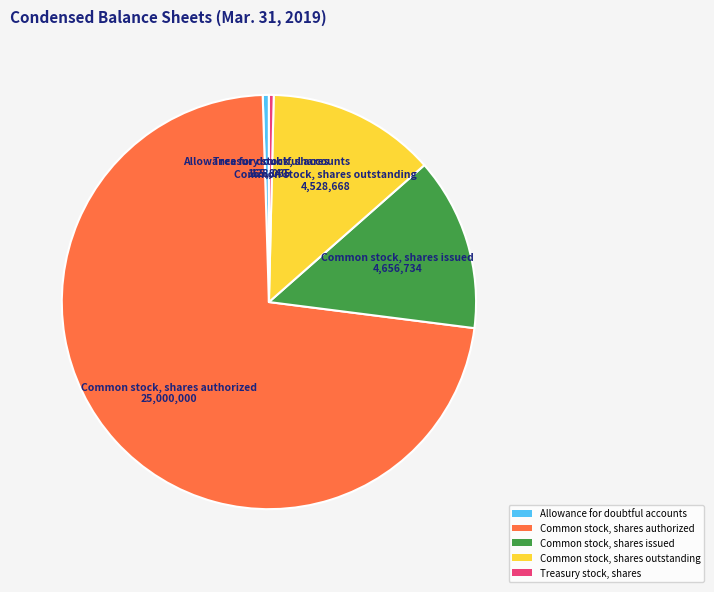

True or false: Common stock, shares authorized accounts for 87% of the total.

False